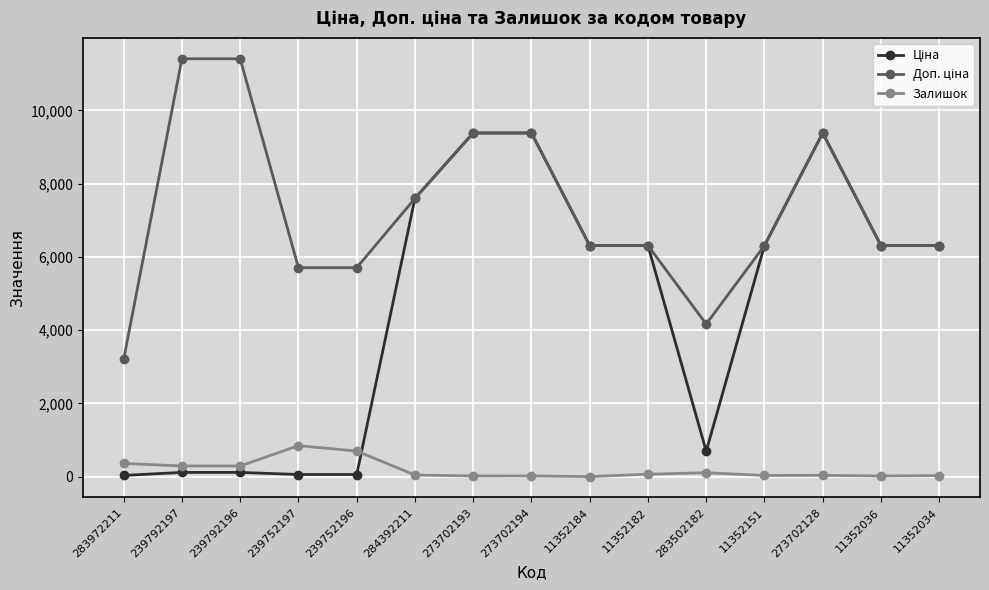

What is the highest value of the Залишок series?

845.0